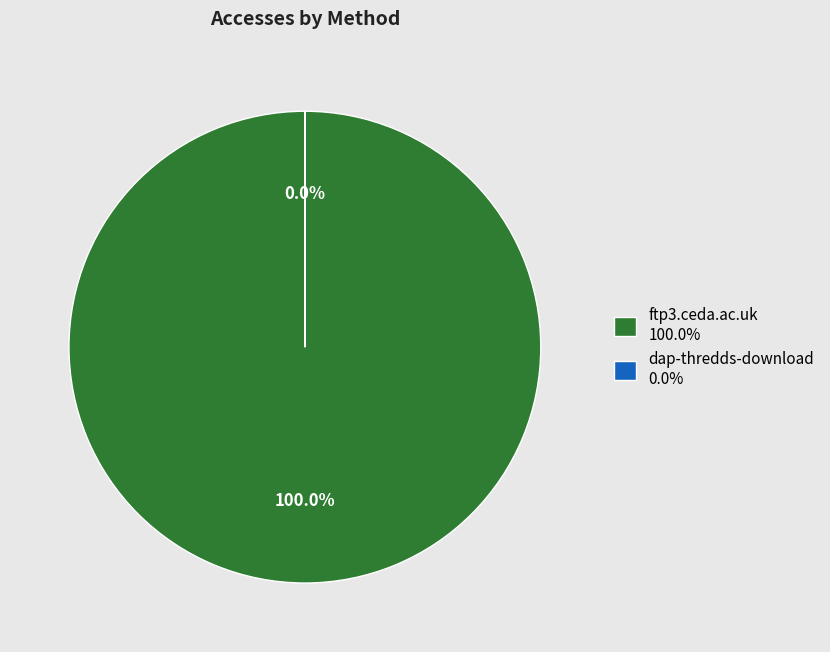

Which slice is the largest?

ftp3.ceda.ac.uk